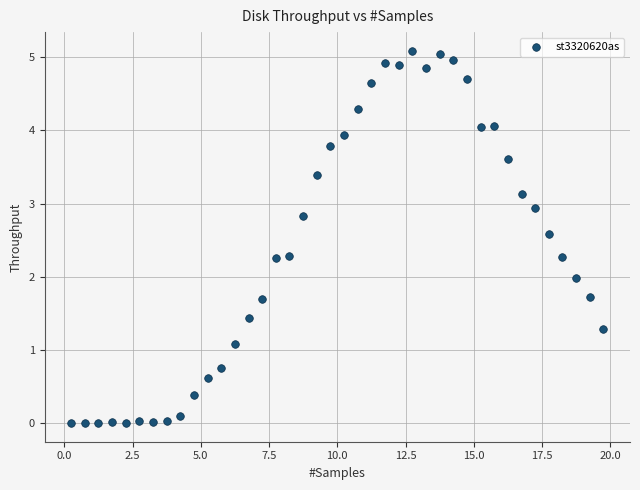

What is the range of X values (max minus min)?

19.5